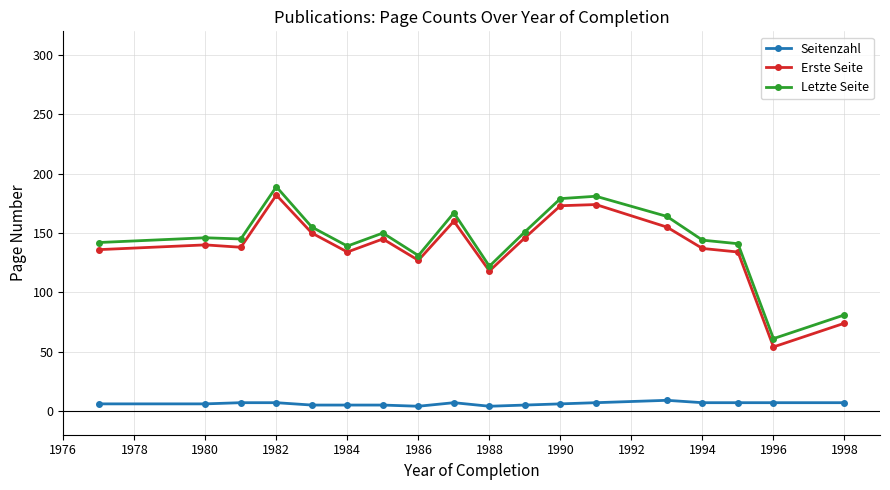

What is the difference between the maximum and minimum values in the Erste Seite series?

128